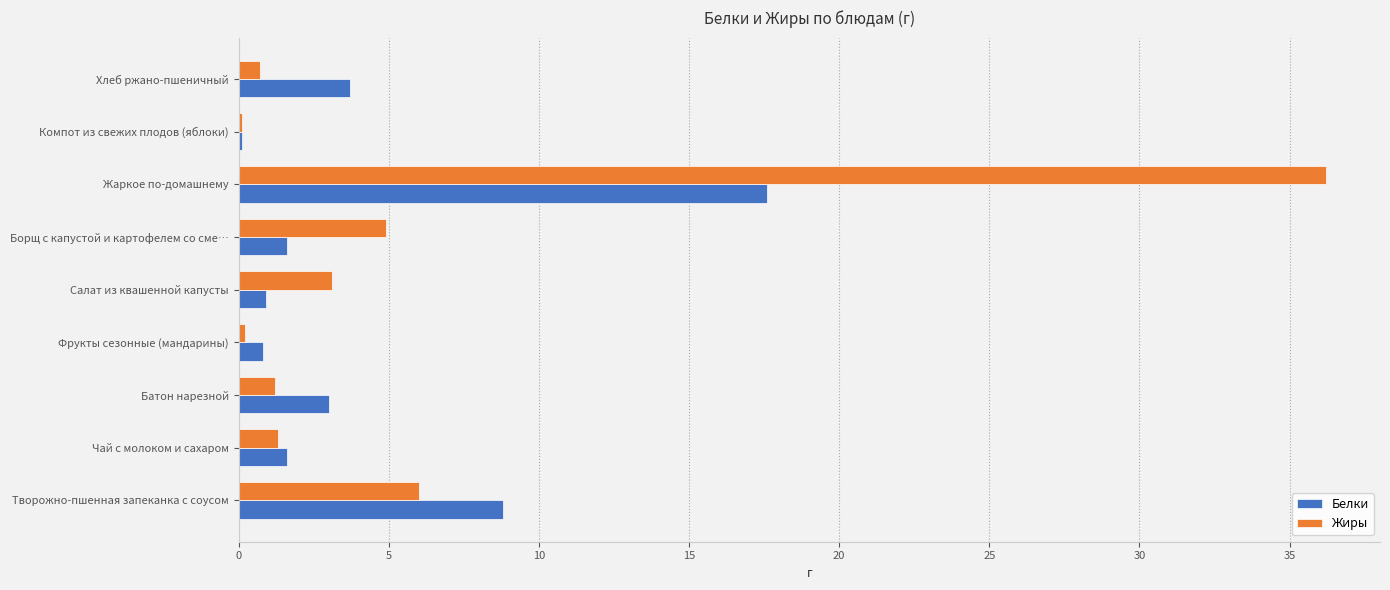

How many categories are shown in the chart?

9